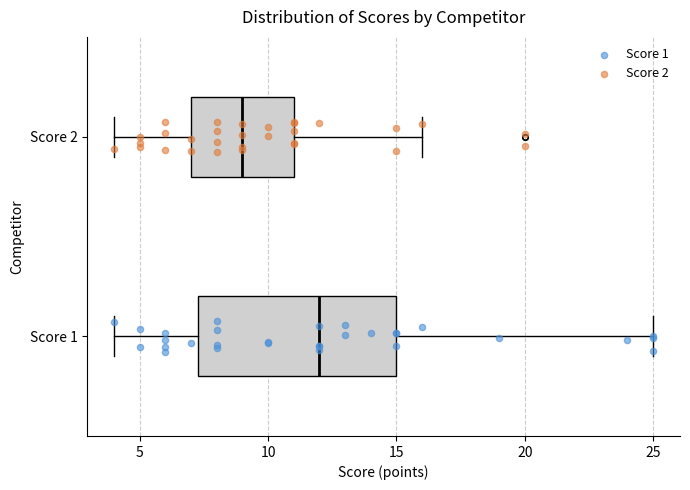

Reading bottom to top, transcribe this box plot: for each box, give where its median line is, the range the box spans, and where its two whiskers end, as read against the x-axis. The values are not printed on the chart, so give them approximately, as read against the axis.

Score 1: median 12.0, box 7.5 to 15.0, whiskers 4.0 to 25.0
Score 2: median 9.0, box 7.0 to 11.0, whiskers 4.0 to 16.0